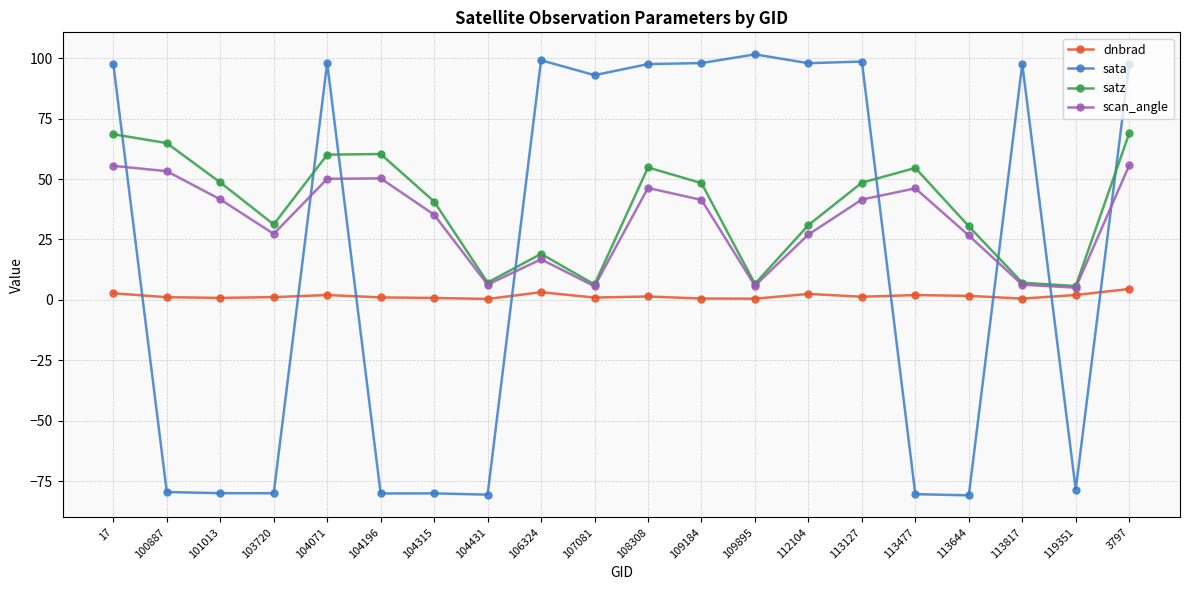

What is the minimum value for scan_angle?

5.1